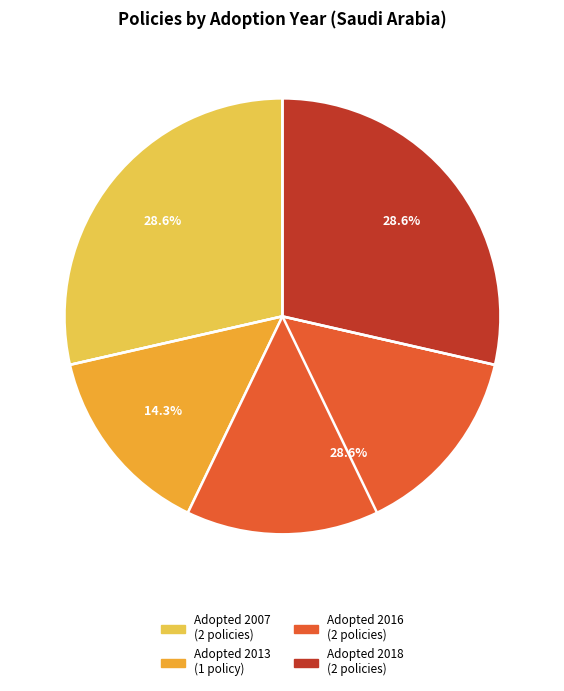

Which category has the smallest portion of the pie?

Adopted 2013 (1 policy)